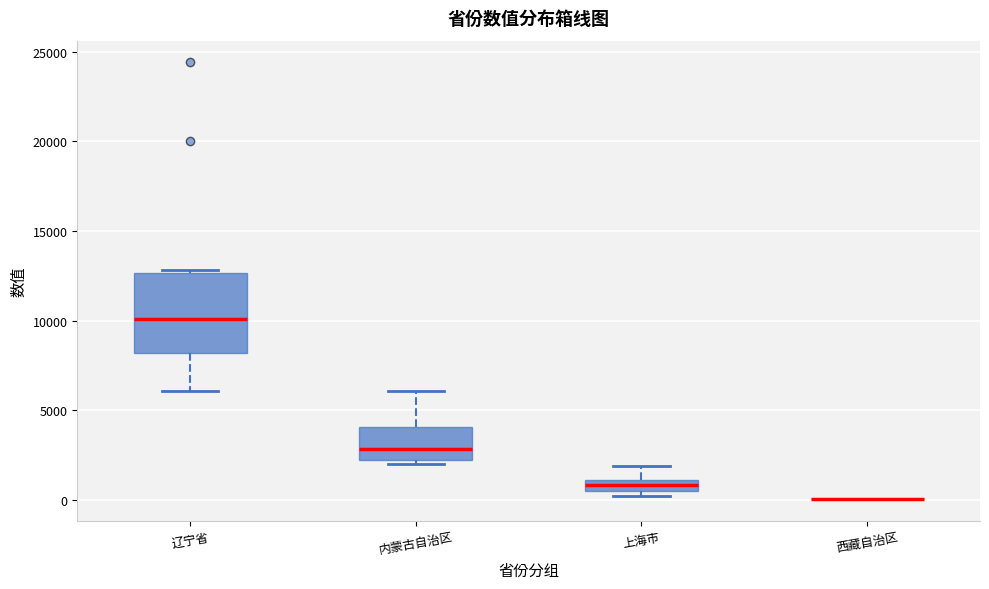

Where is the lower edge of the box for 内蒙古自治区 on the y-axis? The values are not printed on the chart, so give them approximately, as read against the axis.

2000